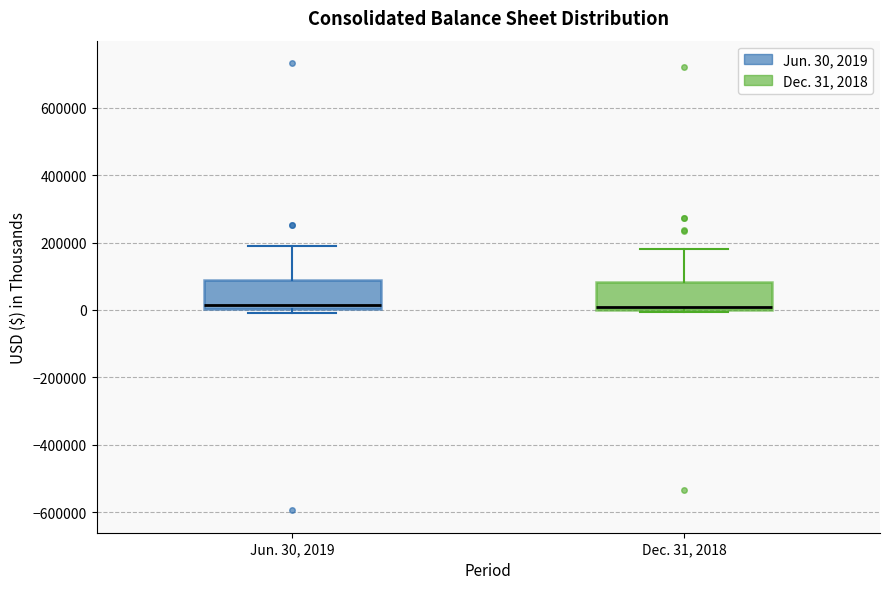

Reading left to right, transcribe this box plot: for each box, give where its median line is, the range the box spans, and where its two whiskers end, as read against the y-axis. The values are not printed on the chart, so give them approximately, as read against the axis.

Jun. 30, 2019: median 20000, box 0 to 80000, whiskers 0 (just below the box's lower edge) to 180000
Dec. 31, 2018: median 0 (just above the box's lower edge), box 0 to 80000, whiskers 0 (just below the box's lower edge) to 180000